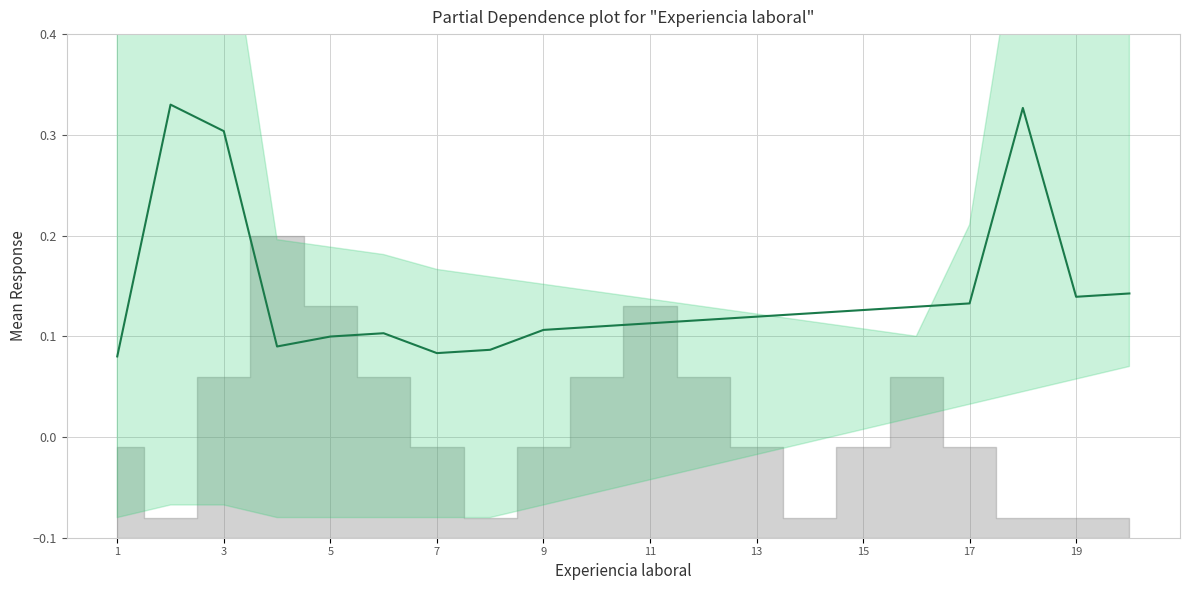

What is the label of the 1st point from the left?

1